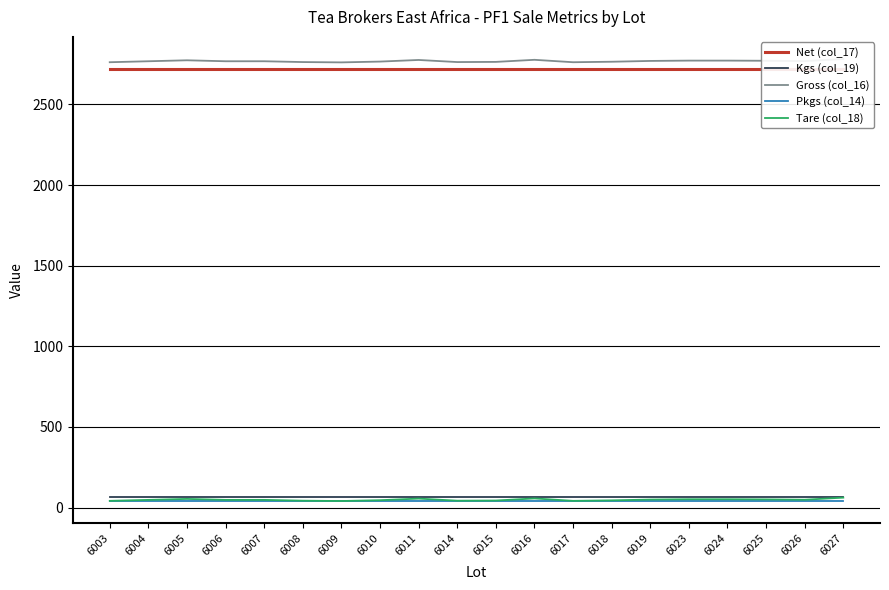

At which category is the sum across all series the highest?

6027